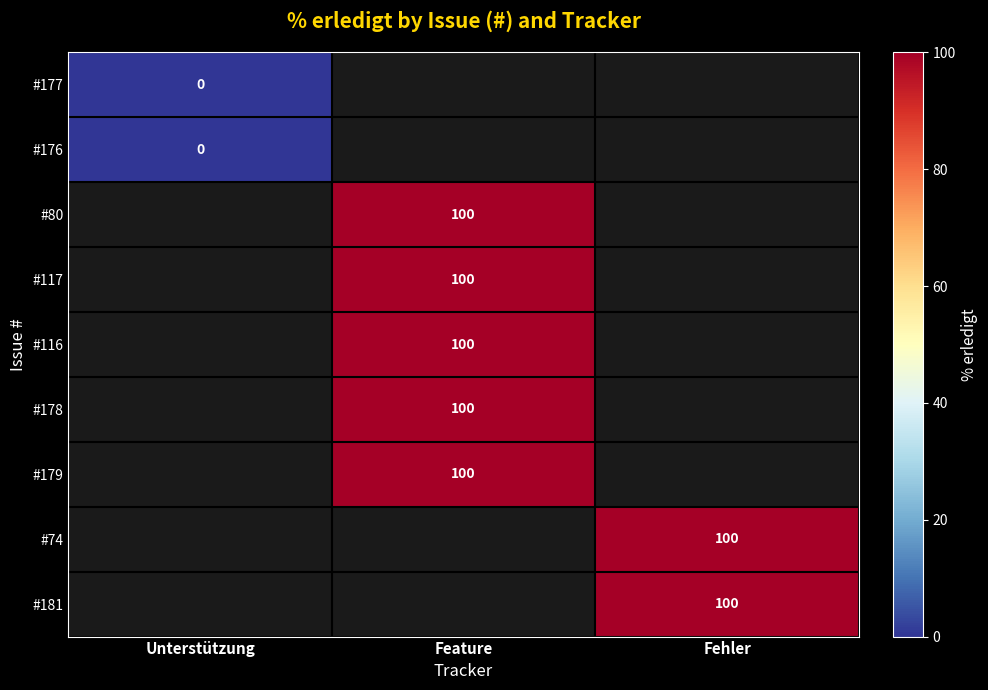

The #181 series shows 100 at Fehler. True or false?

True